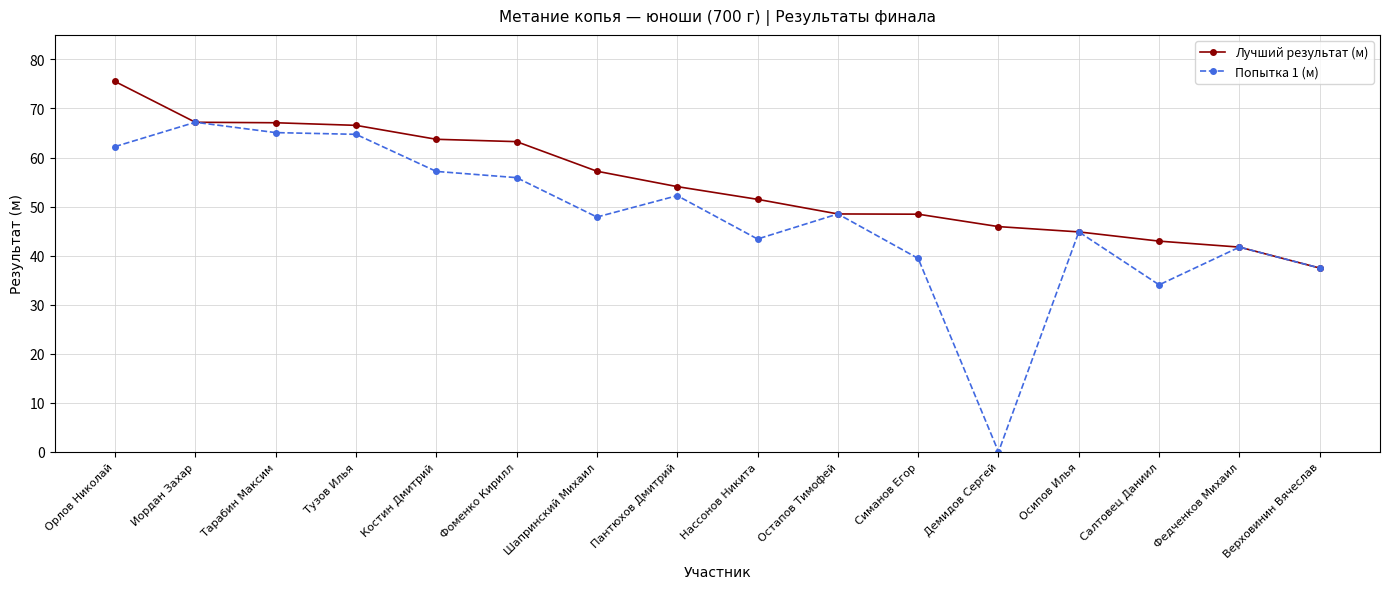

At which label is Лучший результат (м) closest to 56?

Шапринский Михаил